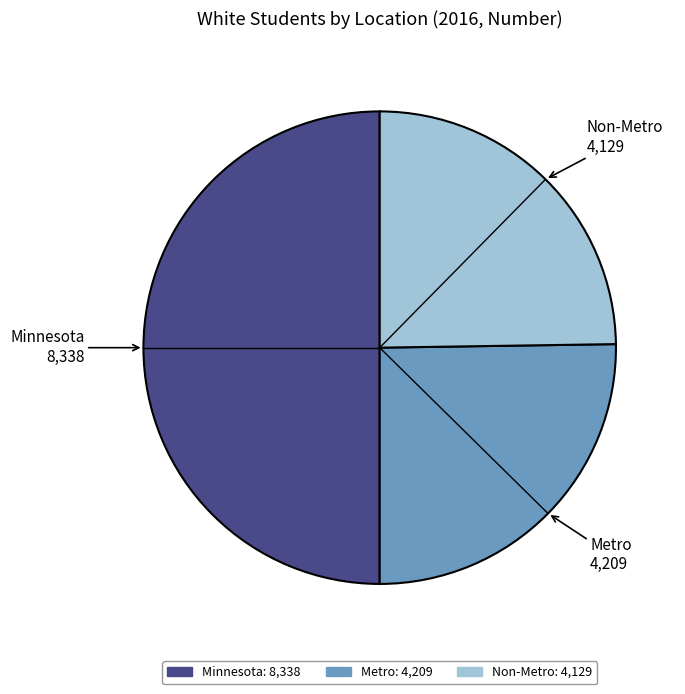

Do Metro and Minnesota together represent more than half of the pie?

Yes